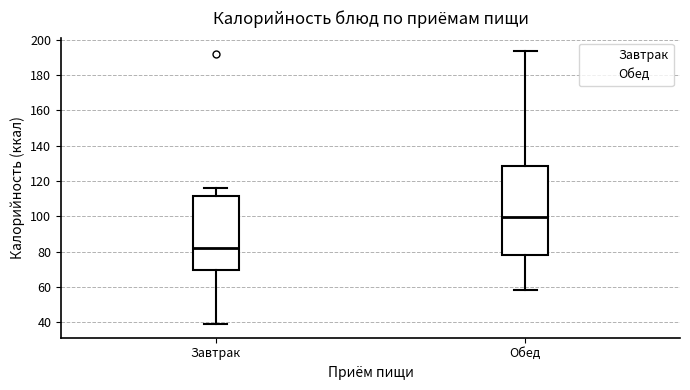

Which box's median line is the lowest?

Завтрак